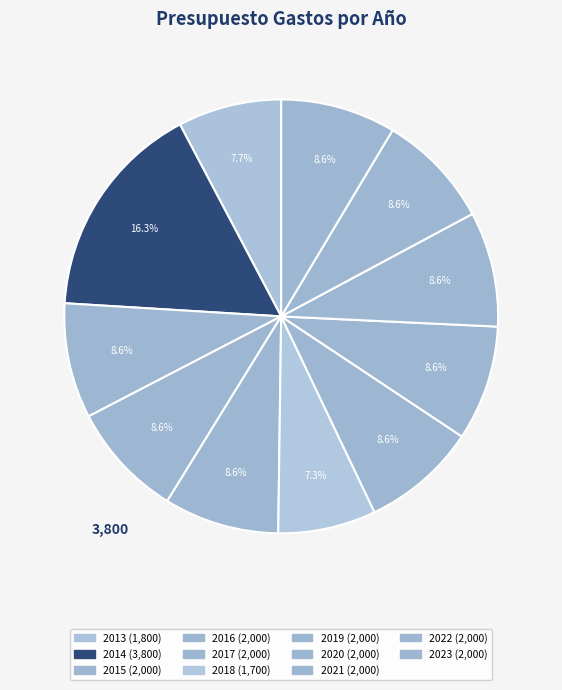

How many slices are in this pie chart?

11